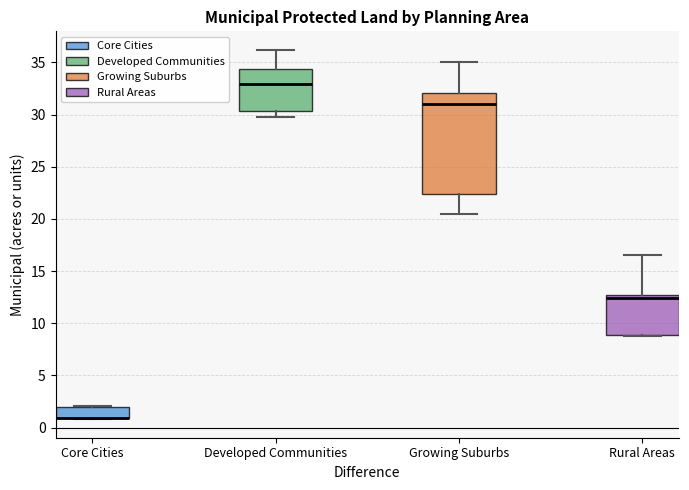

Reading left to right, read every box against the y-axis: the position of its median line, the range the box covers, and the ends of its whiskers. The values are not printed on the chart, so give them approximately, as read against the axis.

Core Cities: median 1.0 (drawn on the box's lower edge), box 1.0 to 2.0, whiskers 1.0 to 2.0
Developed Communities: median 33.0, box 30.5 to 34.5, whiskers 30.0 to 36.0
Growing Suburbs: median 31.0, box 22.5 to 32.0, whiskers 20.5 to 35.0
Rural Areas: median 12.5 (just below the box's upper edge), box 9.0 to 12.5, whiskers 9.0 to 16.5